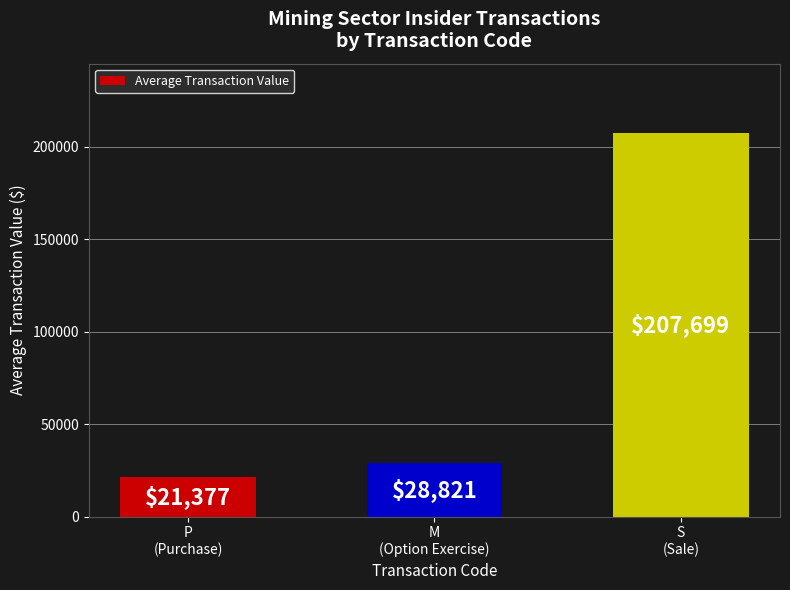

Rank the categories by value from lowest to highest.

P
(Purchase), M
(Option Exercise), S
(Sale)